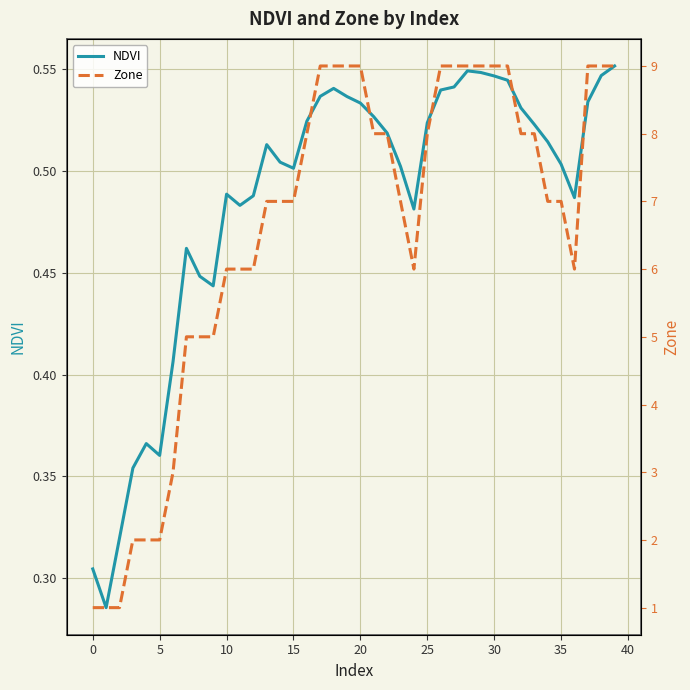

True or false: Zone has a value of 11.5 at 14.

False